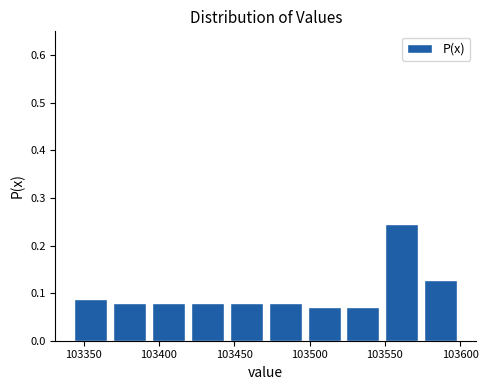

What is the height of the bar covering 103420 to 103445 on the x-axis? Neither the bar edges nor the heights are printed on the chart, so give them approximately, as read against the axes.

0.08